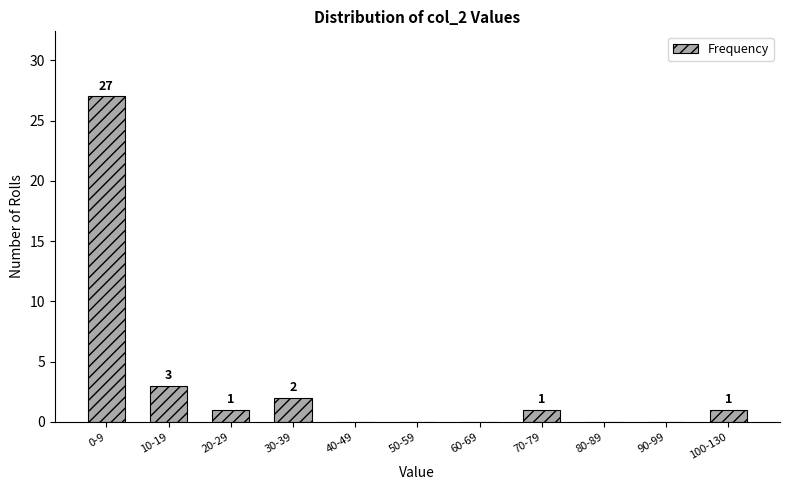

Reading right to left, transcribe all the data shown in this chart.

100-130=1	90-99=0	80-89=0	70-79=1	60-69=0	50-59=0	40-49=0	30-39=2	20-29=1	10-19=3	0-9=27